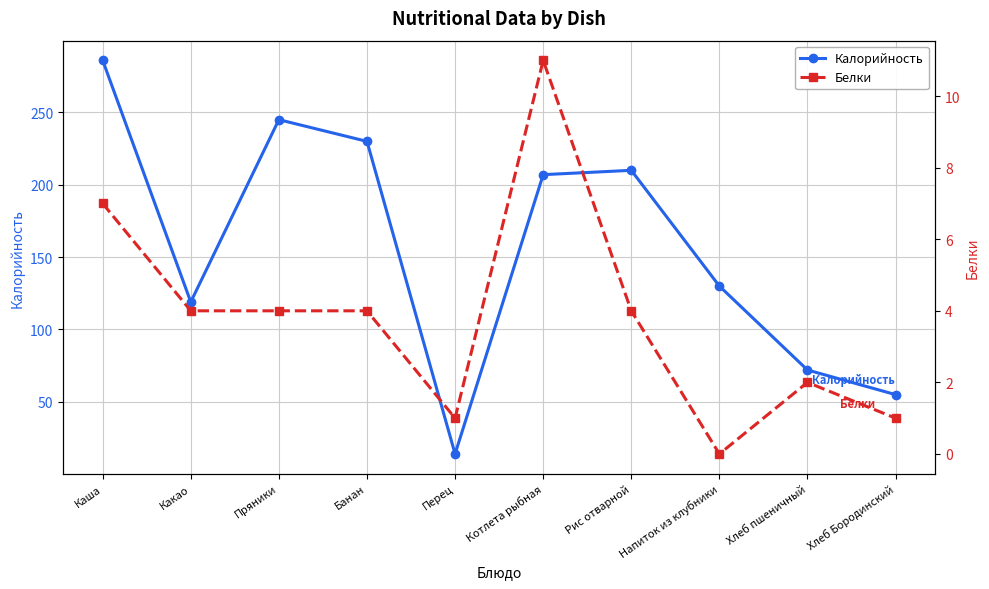

True or false: Белки and Калорийность cross at least once.

False